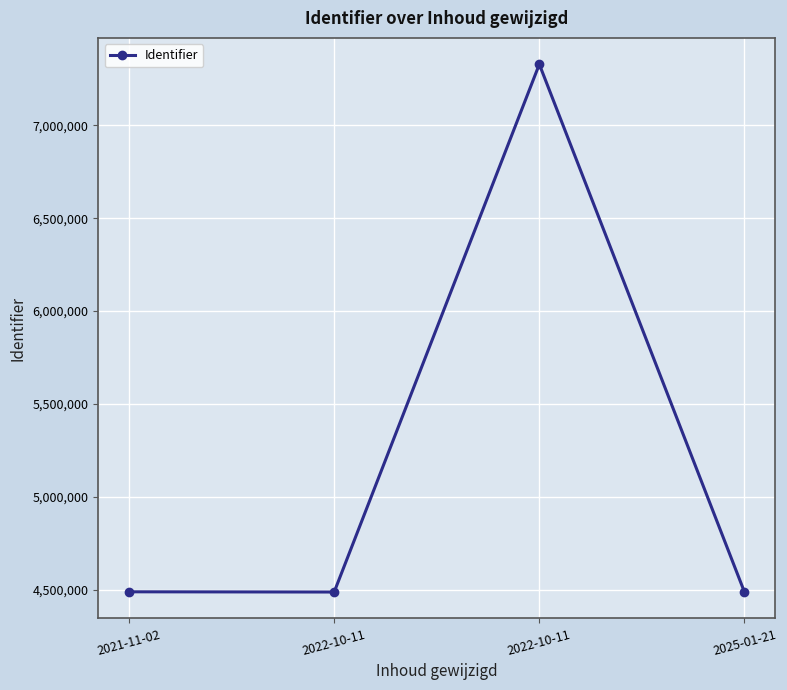

What is the difference between the maximum and minimum values?

2842851